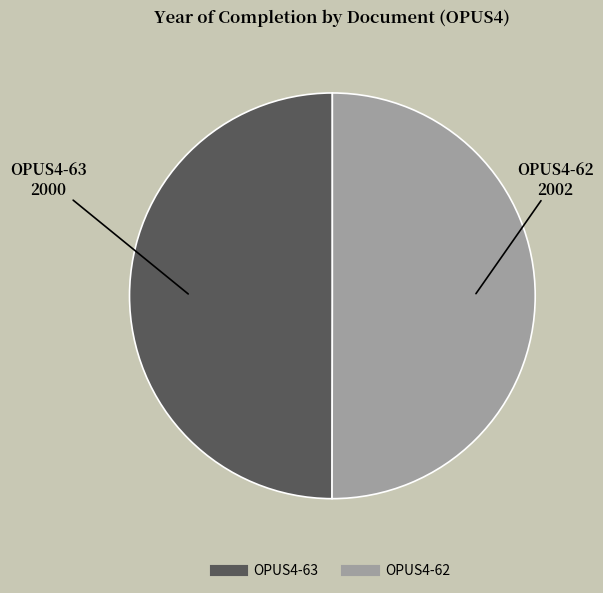

Is it true that OPUS4-62 is 50% of the pie?

True